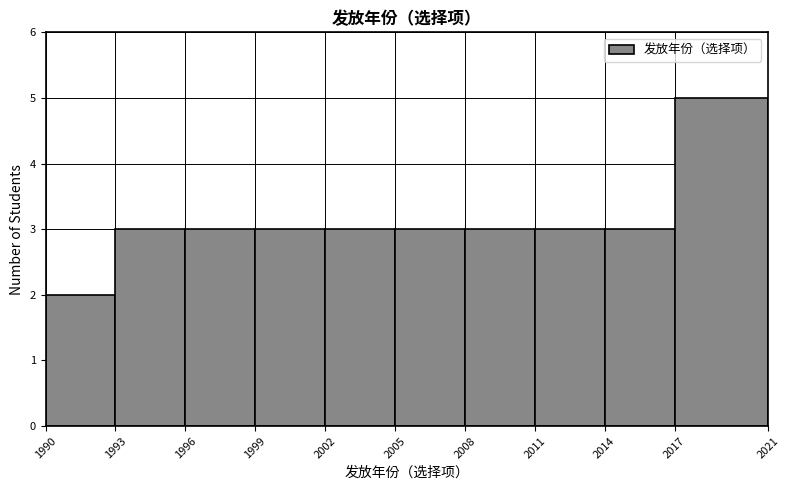

How tall is the bar that spans 2017 to 2021 on the x-axis? The values are not printed on the chart, so give them approximately, as read against the axis.

5